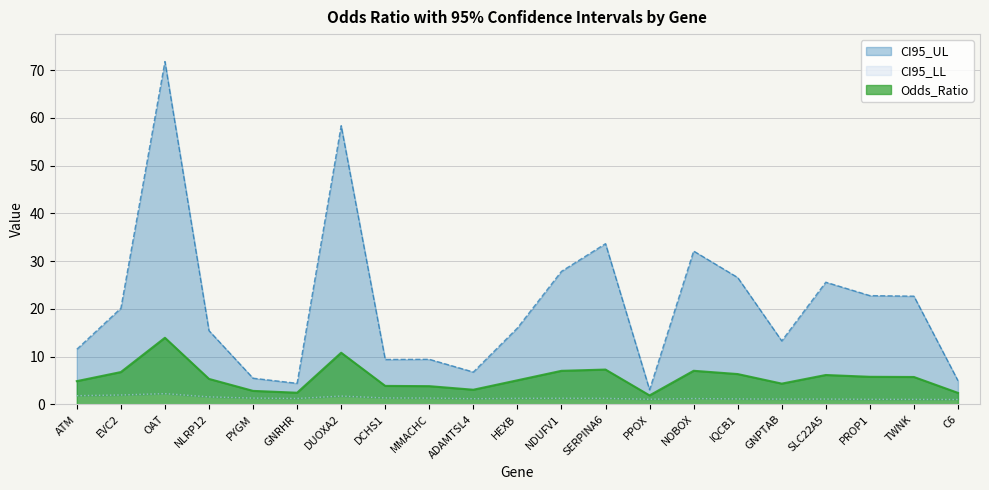

Rank the series by their average value, from highest to lowest.

CI95_UL, Odds_Ratio, CI95_LL